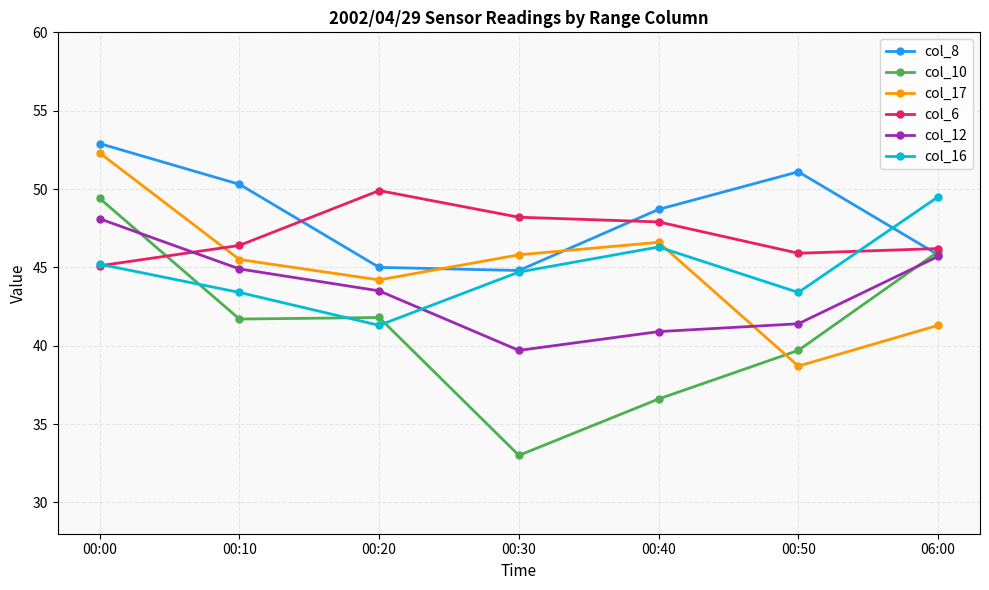

How many data points in col_10 are less than 41?

3